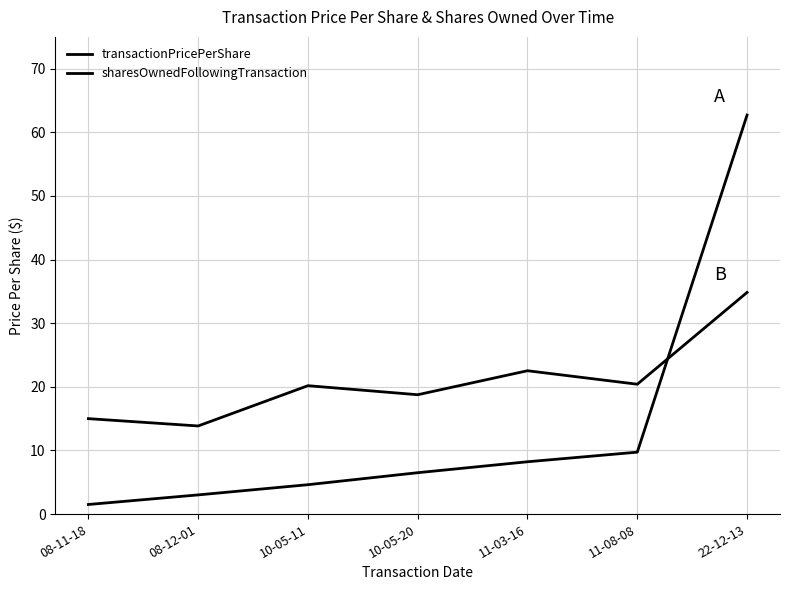

What position from the left is 08-12-01?

2